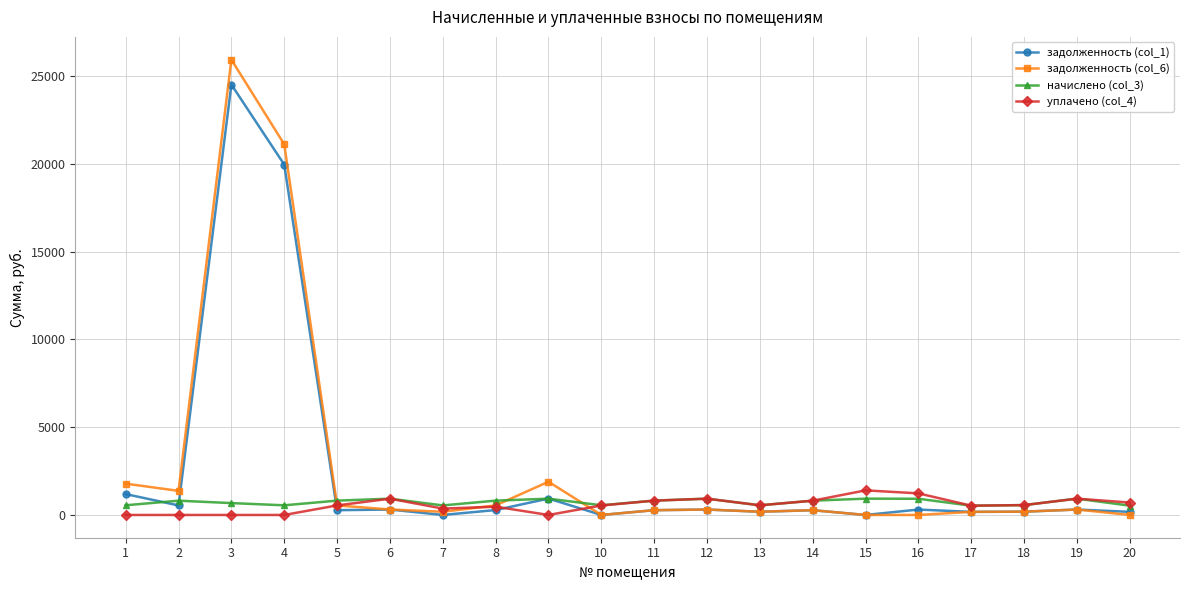

Which series has the largest range (max minus min)?

задолженность (col_6)